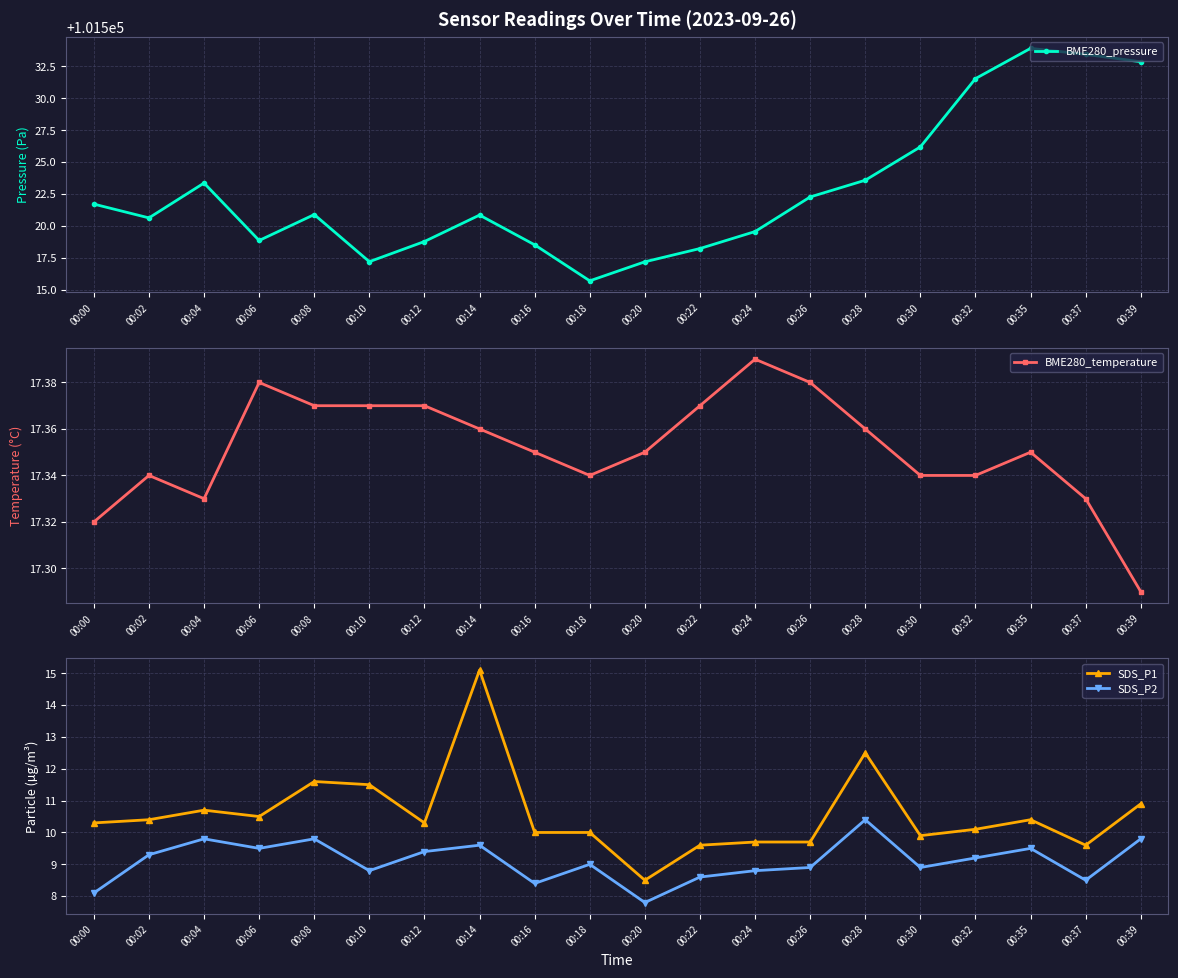

Reading left to right, list all the values displayed in this chart.

BME280_pressure: 00:00=101521.7	00:02=101520.6	00:04=101523.4	00:06=101518.9	00:08=101520.9	00:10=101517.2	00:12=101518.8	00:14=101520.9	00:16=101518.5	00:18=101515.7	00:20=101517.2	00:22=101518.2	00:24=101519.6	00:26=101522.3	00:28=101523.6	00:30=101526.2	00:32=101531.5	00:35=101533.9	00:37=101533.4	00:39=101532.9
BME280_temperature: 00:00=17.3	00:02=17.3	00:04=17.3	00:06=17.4	00:08=17.4	00:10=17.4	00:12=17.4	00:14=17.4	00:16=17.4	00:18=17.3	00:20=17.4	00:22=17.4	00:24=17.4	00:26=17.4	00:28=17.4	00:30=17.3	00:32=17.3	00:35=17.4	00:37=17.3	00:39=17.3
SDS_P1: 00:00=10.3	00:02=10.4	00:04=10.7	00:06=10.5	00:08=11.6	00:10=11.5	00:12=10.3	00:14=15.1	00:16=10.0	00:18=10.0	00:20=8.5	00:22=9.6	00:24=9.7	00:26=9.7	00:28=12.5	00:30=9.9	00:32=10.1	00:35=10.4	00:37=9.6	00:39=10.9
SDS_P2: 00:00=8.1	00:02=9.3	00:04=9.8	00:06=9.5	00:08=9.8	00:10=8.8	00:12=9.4	00:14=9.6	00:16=8.4	00:18=9.0	00:20=7.8	00:22=8.6	00:24=8.8	00:26=8.9	00:28=10.4	00:30=8.9	00:32=9.2	00:35=9.5	00:37=8.5	00:39=9.8